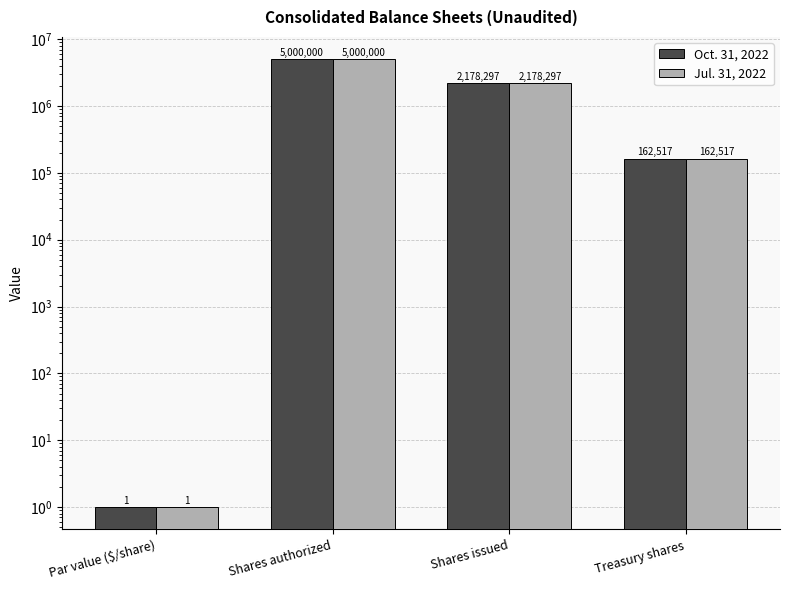

At which label is Jul. 31, 2022 closest to 2500000?

Shares issued